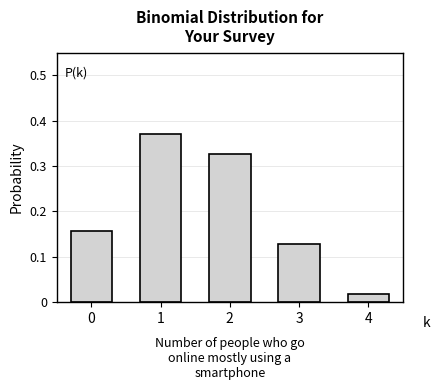

Which label corresponds to the smallest value in the chart?

4